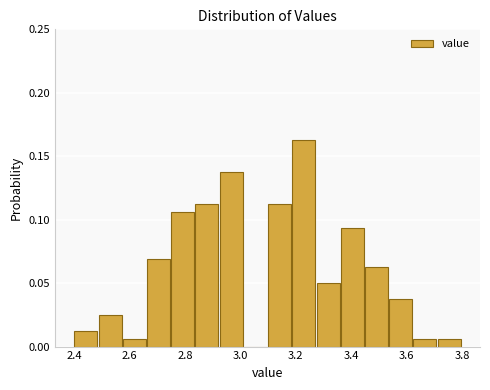

Reading left to right, transcribe this chart: for each bar, give the range it covers on the x-axis and its height. Neither the bar edges nor the heights are printed on the chart, so give them approximately, as read against the axes.

2.40 to 2.48: 0.015
2.48 to 2.58: 0.025
2.58 to 2.66: 0.005
2.66 to 2.76: 0.070
2.76 to 2.84: 0.105
2.84 to 2.92: 0.115
2.92 to 3.02: 0.140
3.02 to 3.10: 0
3.10 to 3.18: 0.115
3.18 to 3.28: 0.165
3.28 to 3.36: 0.050
3.36 to 3.46: 0.095
3.46 to 3.54: 0.065
3.54 to 3.62: 0.040
3.62 to 3.72: 0.005
3.72 to 3.80: 0.005